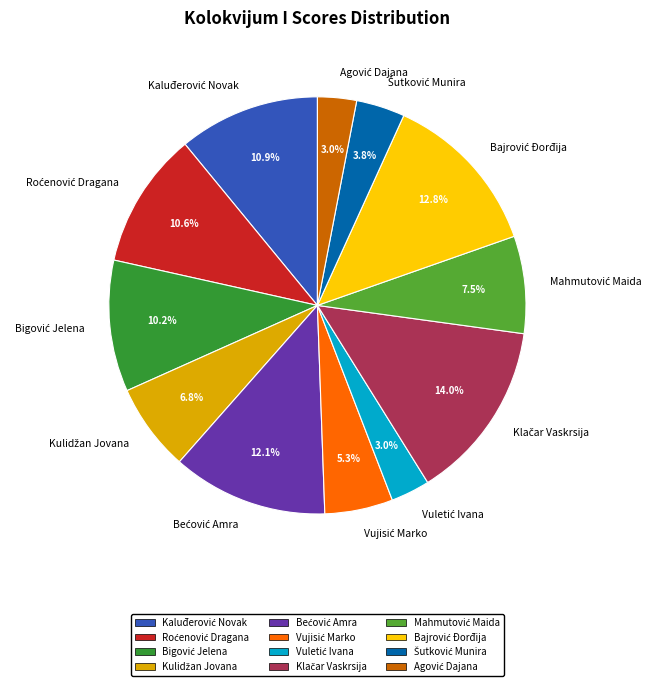

To the nearest percent, what is the difference between the largest and smallest slice percentages?

11%